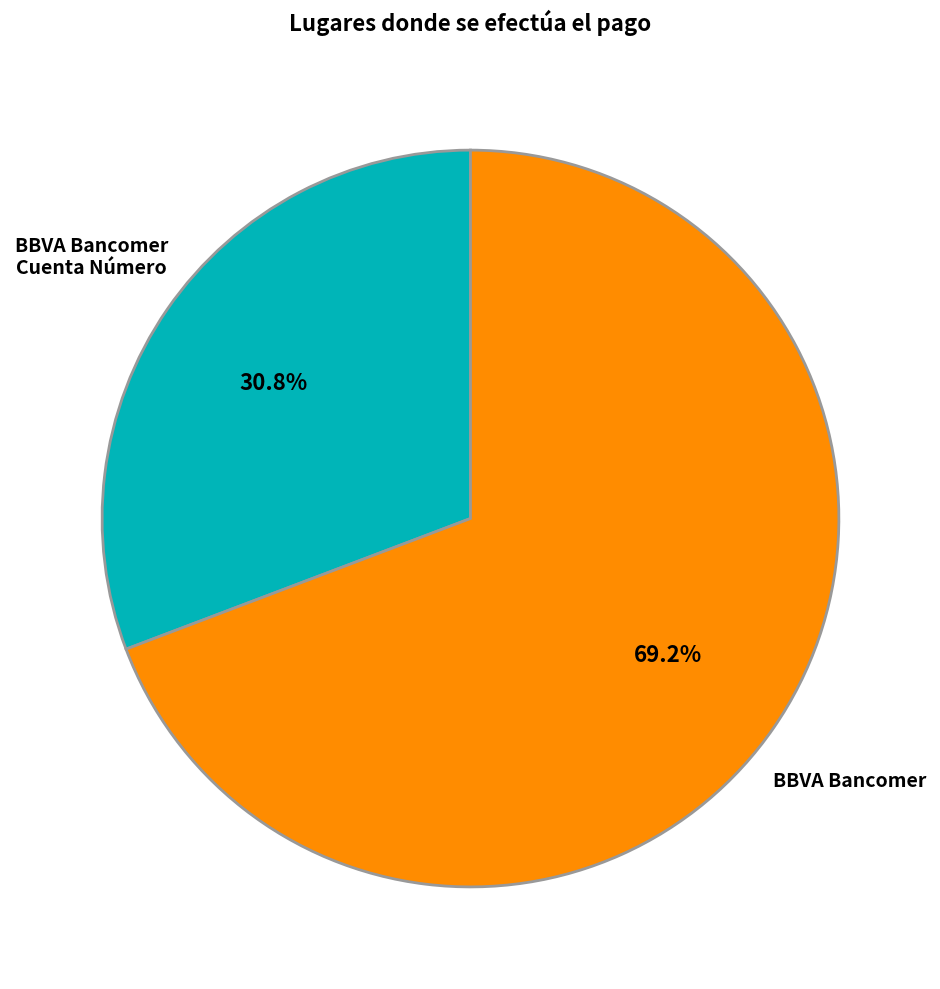

Is there a majority slice in this chart?

Yes